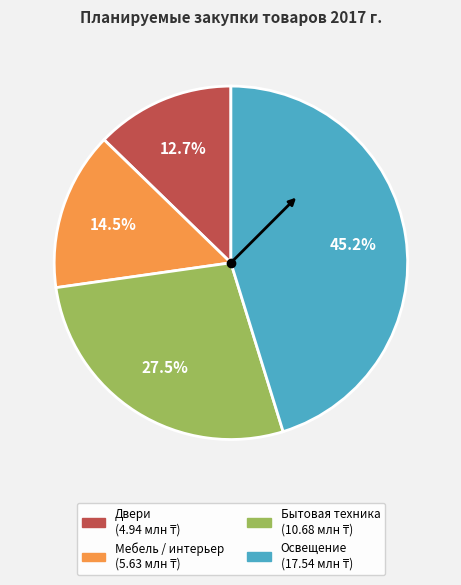

Is there a majority slice in this chart?

No